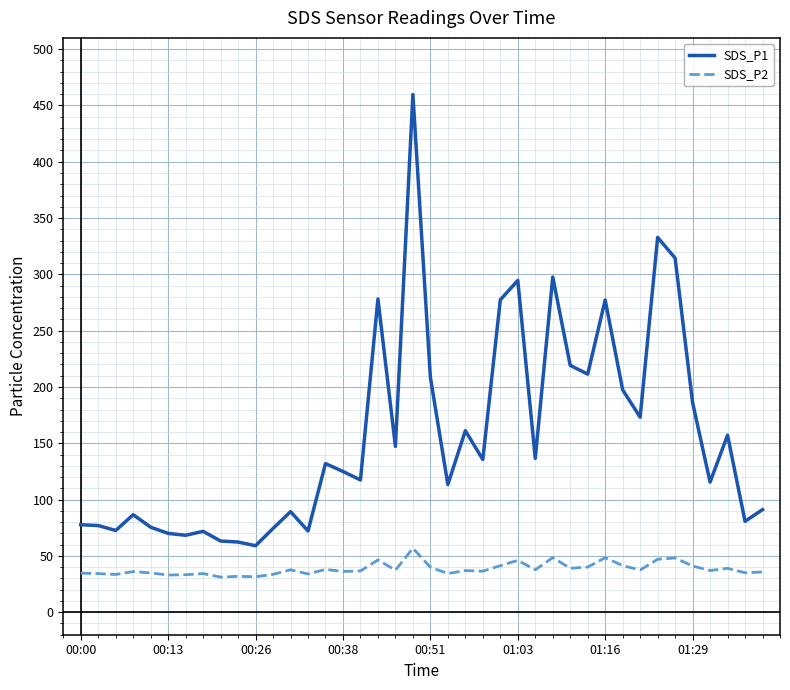

Which series has the widest spread of values?

SDS_P1